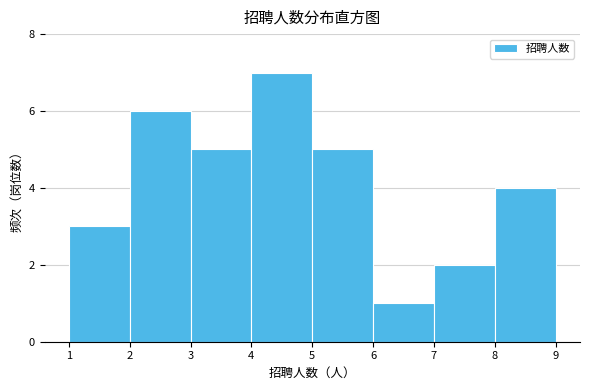

What is the height of the bar covering 3 to 4 on the x-axis? The values are not printed on the chart, so give them approximately, as read against the axis.

5